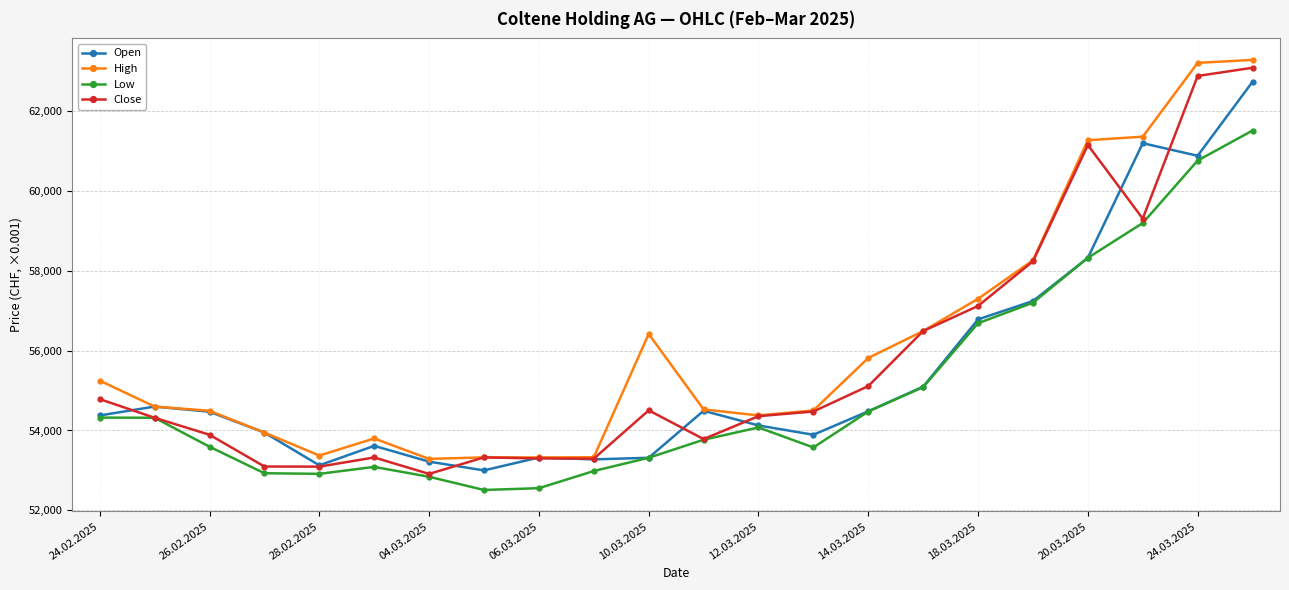

In Low, how many points are lower than both neighbors (excluding endpoints)?

3